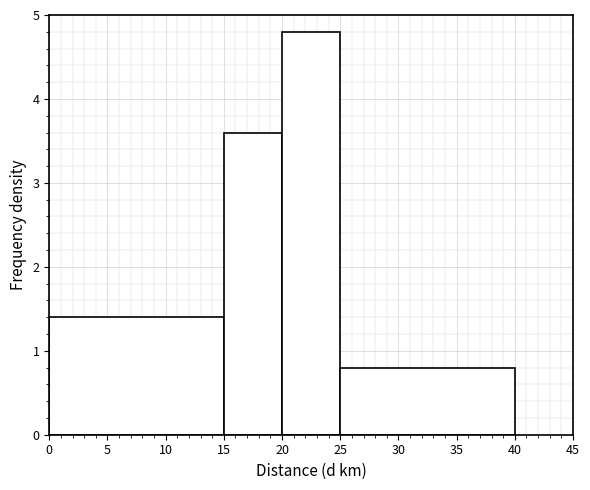

How tall is the bar that spans 25 to 40 on the x-axis? The values are not printed on the chart, so give them approximately, as read against the axis.

0.8